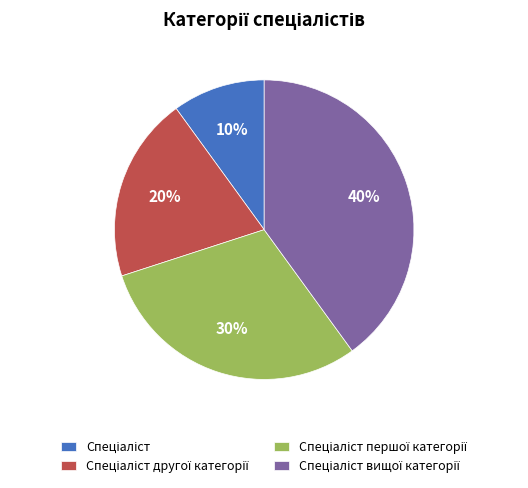

To the nearest percent, what is the average slice percentage?

25%